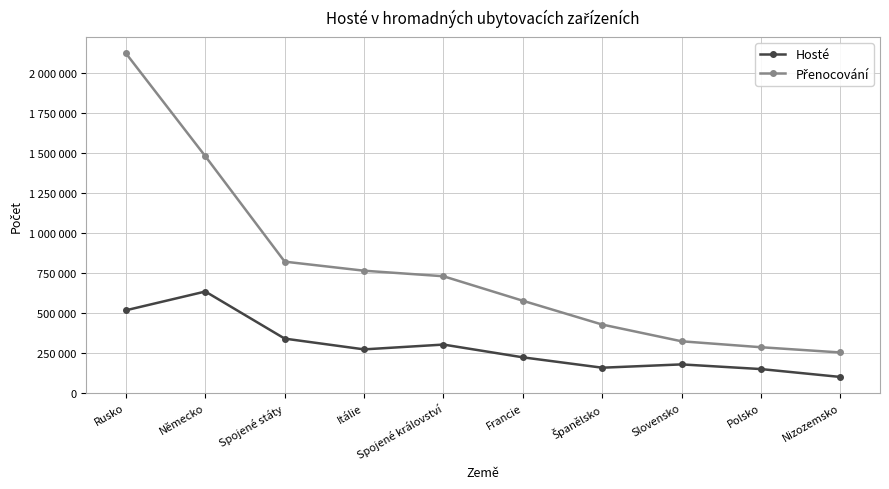

The Přenocování series shows 2864804 at Rusko. True or false?

False